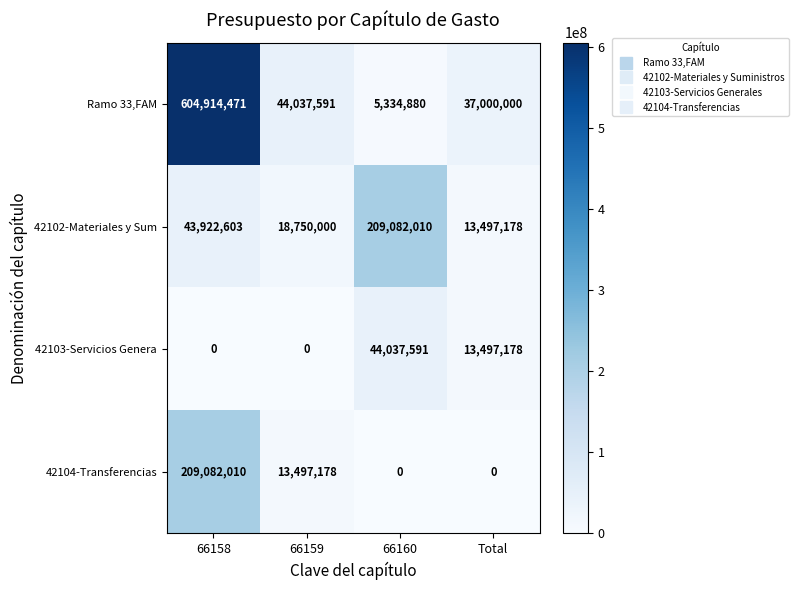

Rank the series at 66160 from lowest to highest value.

42104-Transferencias, Ramo 33,FAM, 42103-Servicios Genera, 42102-Materiales y Sum